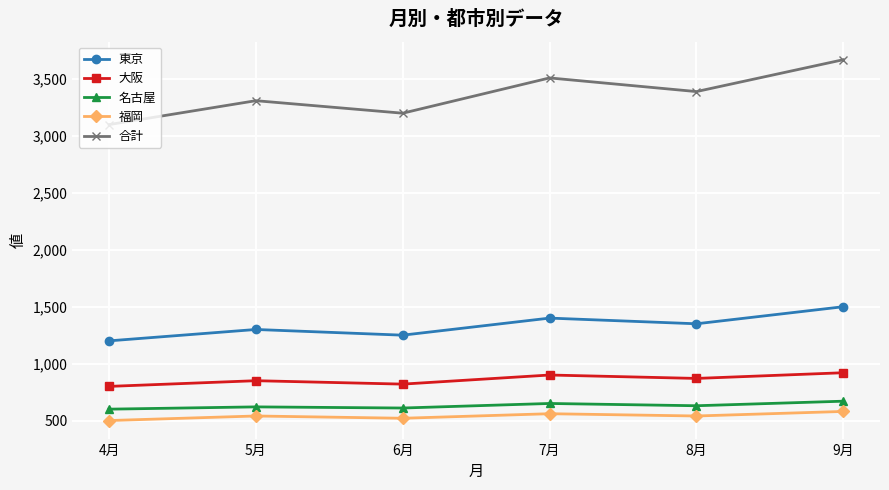

Which series changed the most between 6月 and 9月?

合計